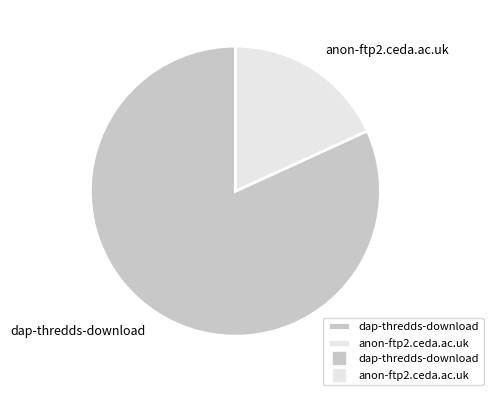

Combined, do dap-thredds-download and anon-ftp2.ceda.ac.uk account for over 50%?

Yes